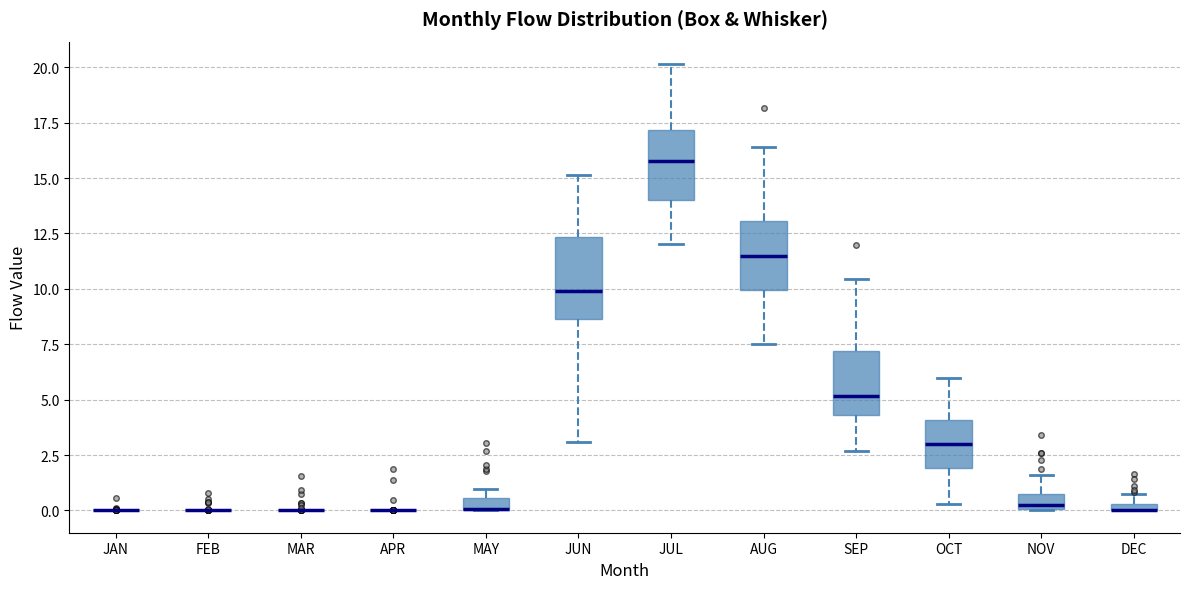

Which box is the tallest, from its lower edge to its upper edge?

JUN